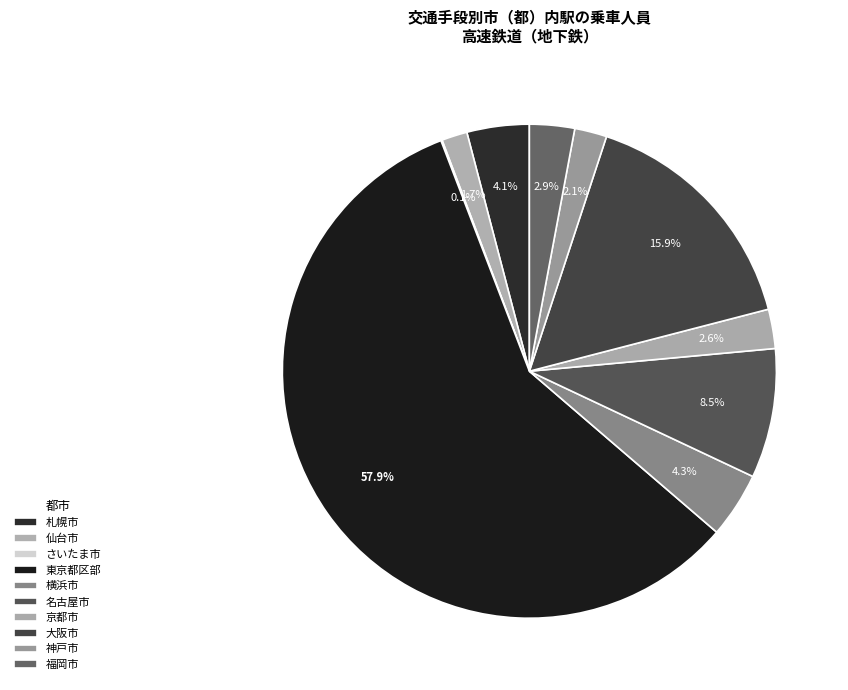

How many slices are in this pie chart?

10